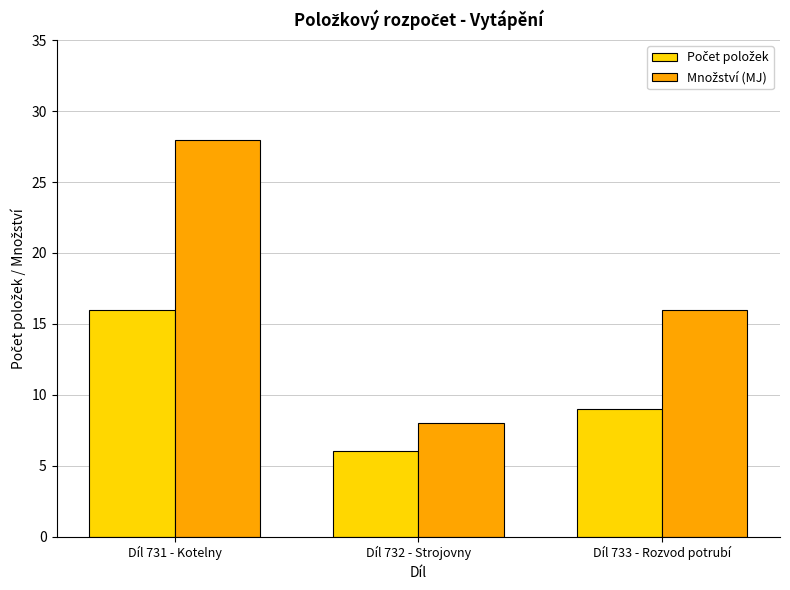

At which category does the chart reach its peak across all series?

Díl 731 - Kotelny